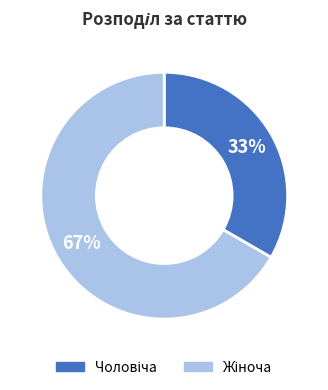

To the nearest percent, what is the average slice percentage?

50%